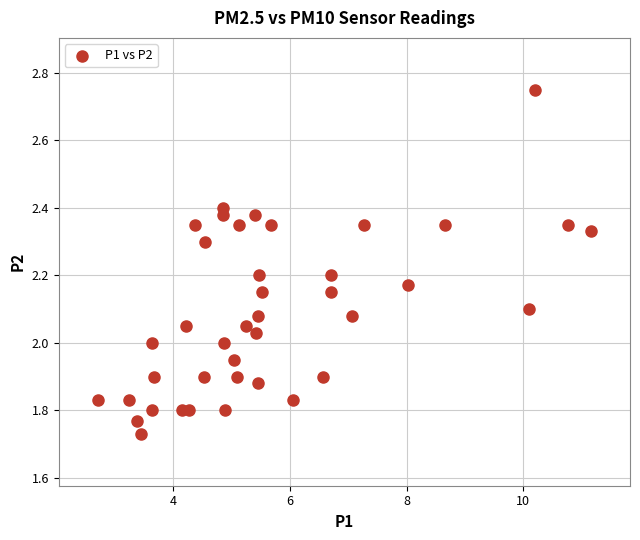

What is the range of X values (max minus min)?

8.4